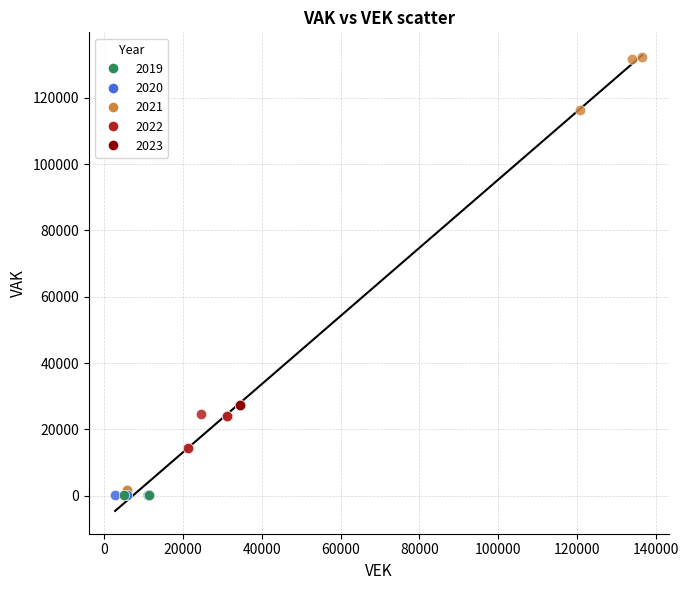

Which series contains the highest Y value?

2021